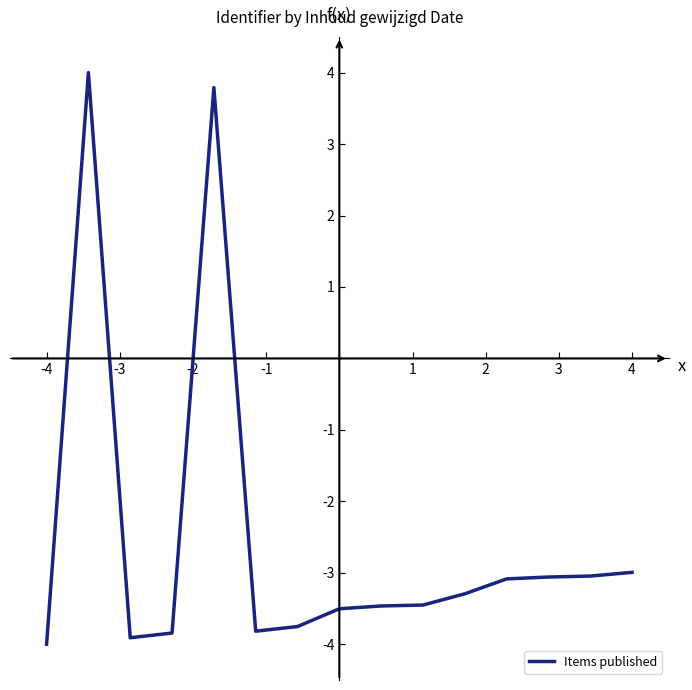

How many lines are shown in the chart?

1